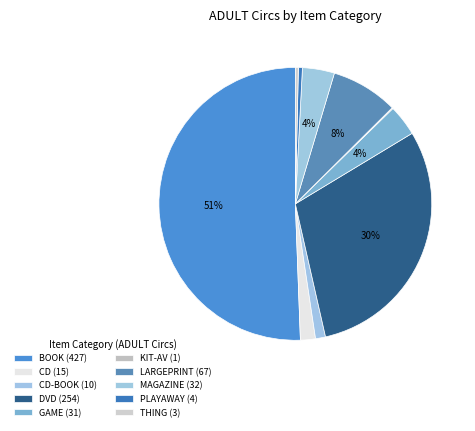

Count the number of slices in the pie.

10